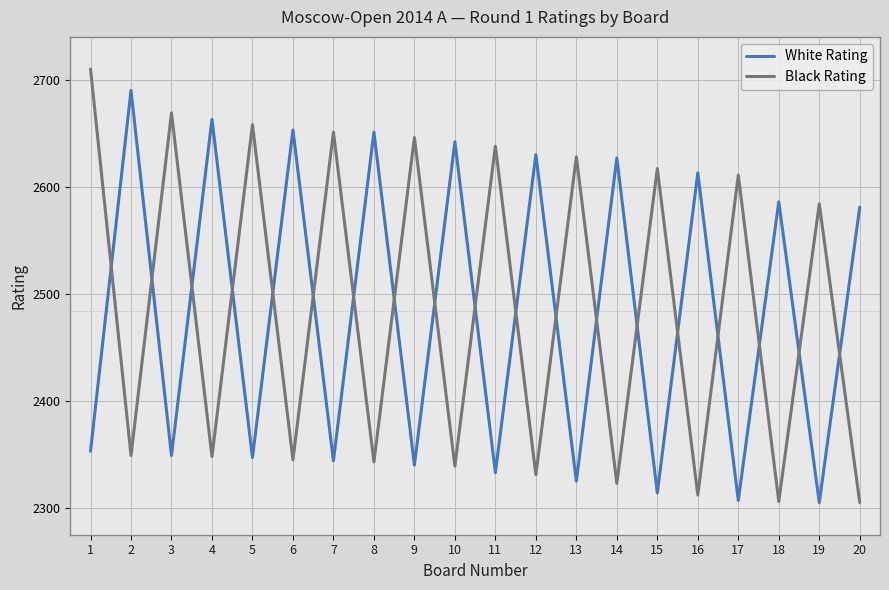

How many times do Black Rating and White Rating cross each other?

19